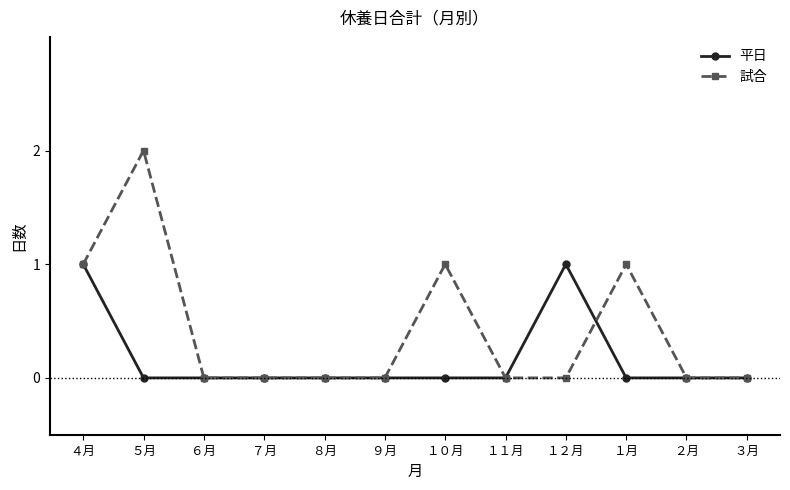

At １０月, list the series in order from largest to smallest.

試合, 平日